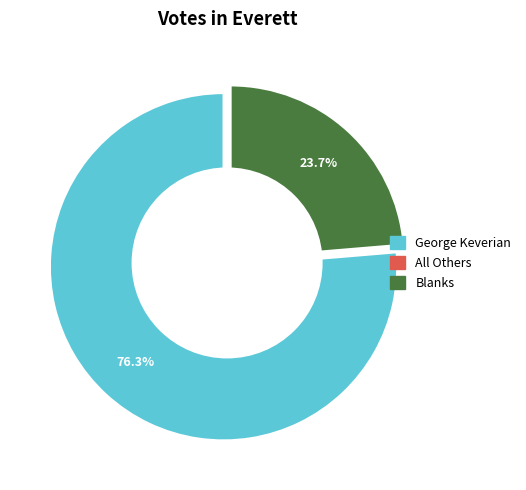

To the nearest percent, what portion does George Keverian represent?

76%